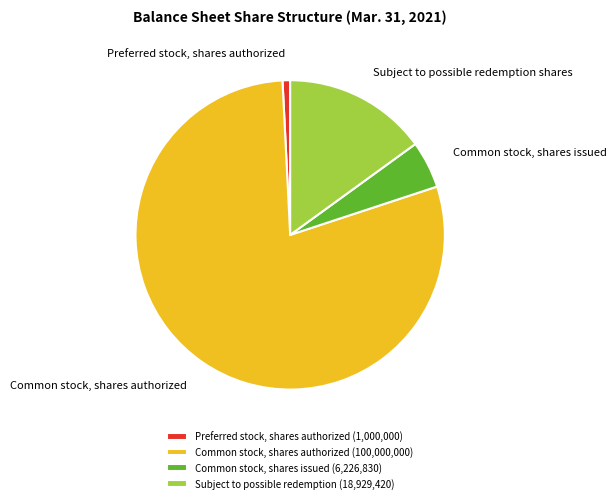

How many segments does this pie chart have?

4